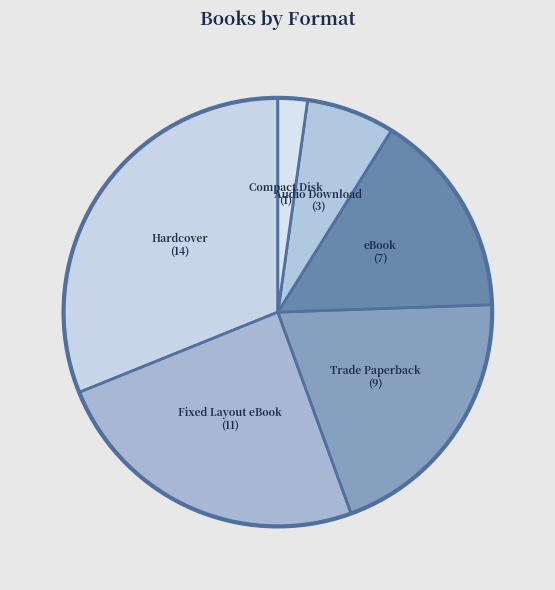

To the nearest percent, what is the difference between the largest and smallest slice percentages?

29%